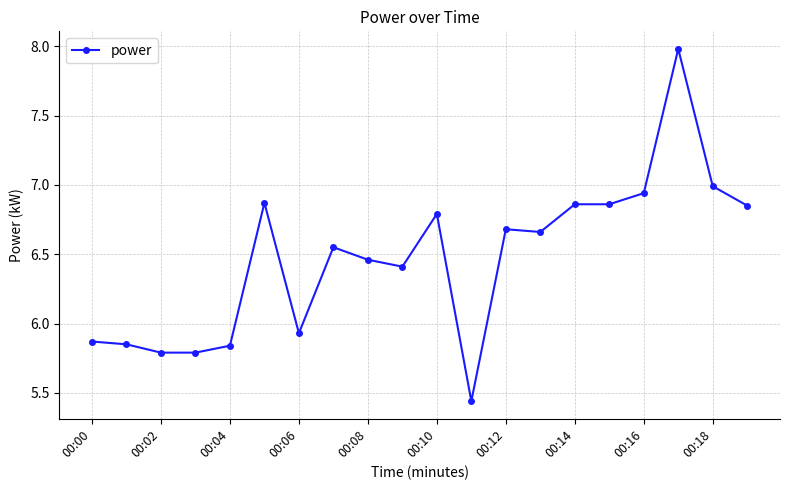

What is the maximum value shown in the chart?

8.0